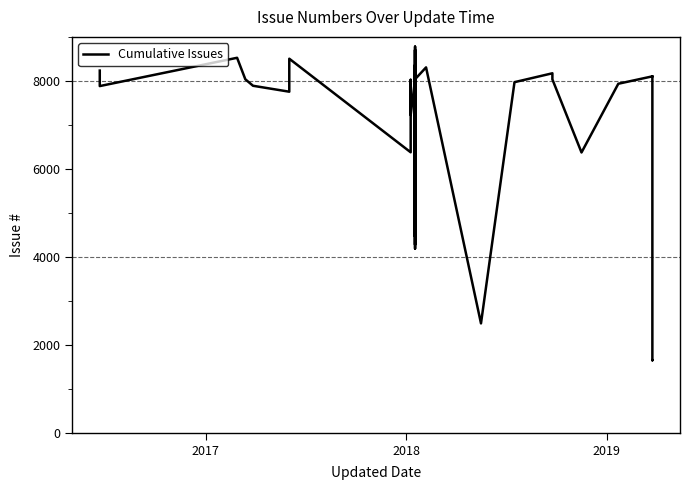

The chart shows a value of 2641 at 39. True or false?

False